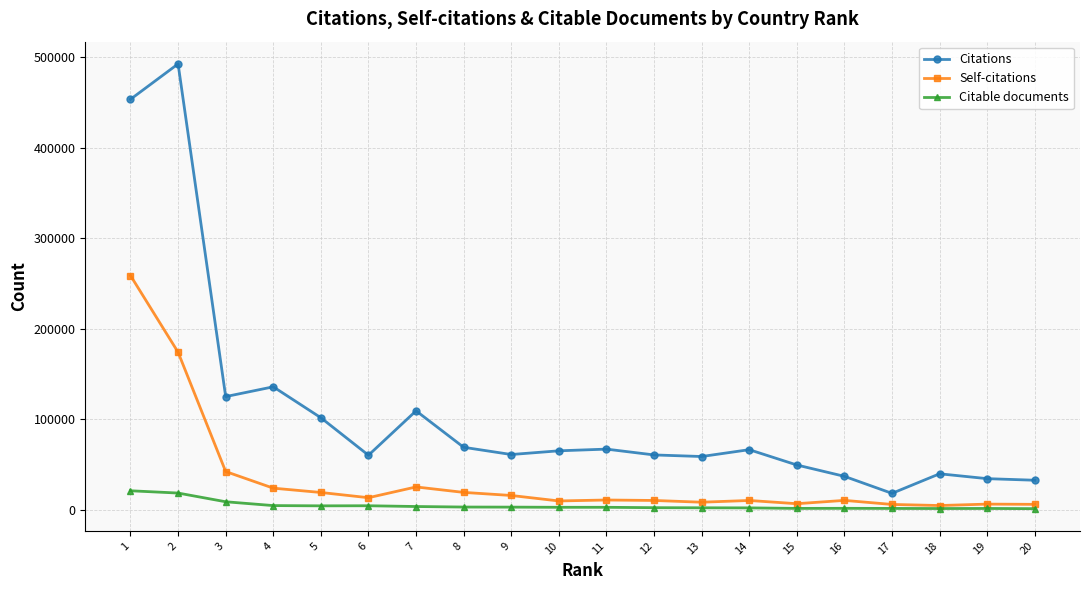

What is the sum of the Citable documents values at 16 and 15?

3354